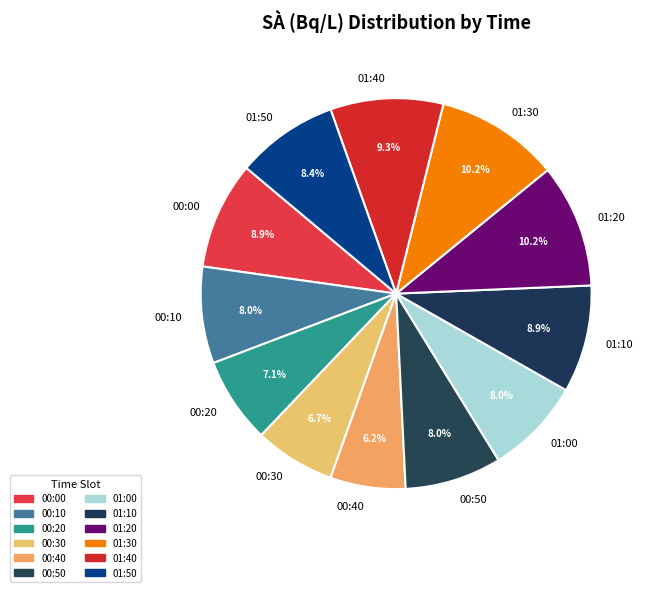

Between 00:10 and 01:40, which is larger?

01:40